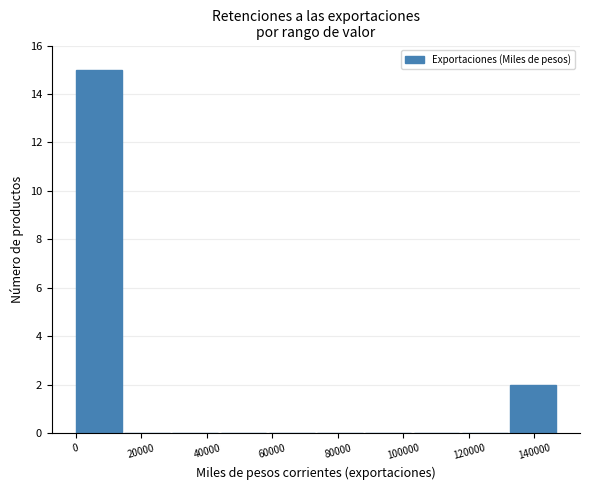

Reading left to right, list every bar in this chart as the range it spans on the x-axis followed by its height. Neither the bar edges nor the heights are printed on the chart, so give them approximately, as read against the axes.

0 to 14000: 15
14000 to 30000: 0
30000 to 44000: 0
44000 to 58000: 0
58000 to 74000: 0
74000 to 88000: 0
88000 to 104000: 0
104000 to 118000: 0
118000 to 132000: 0
132000 to 148000: 2